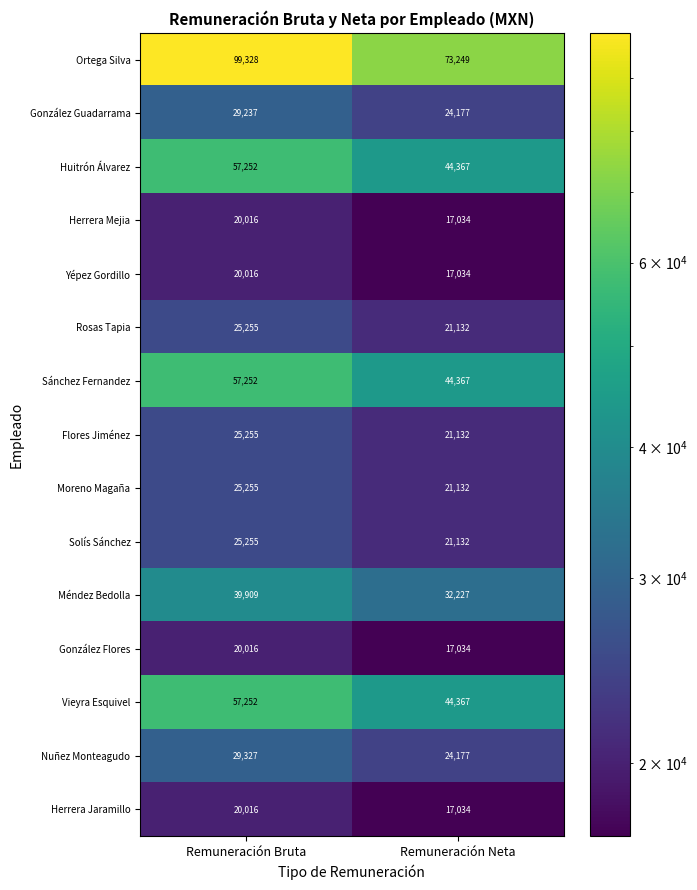

The value of Yépez Gordillo at Remuneración Neta is 11165. True or false?

False